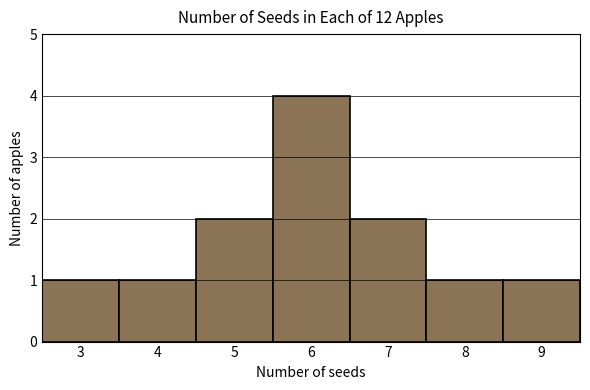

Over which range of the x-axis is the bar tallest?

5.5 to 6.5